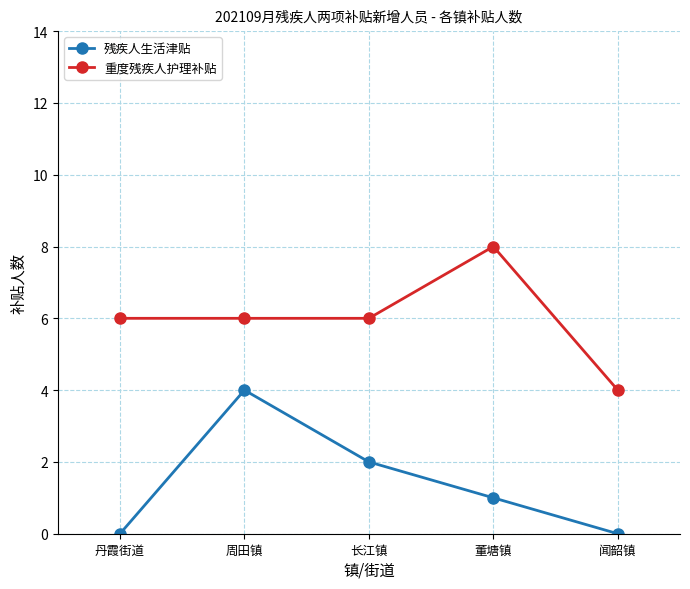

At which label does 重度残疾人护理补贴 reach its minimum?

闻韶镇